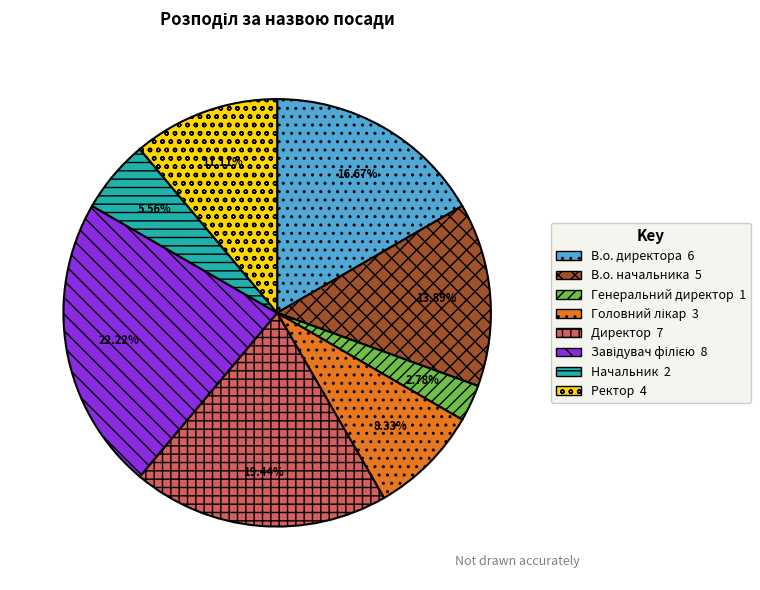

Do Начальник and Генеральний директор together represent more than half of the pie?

No